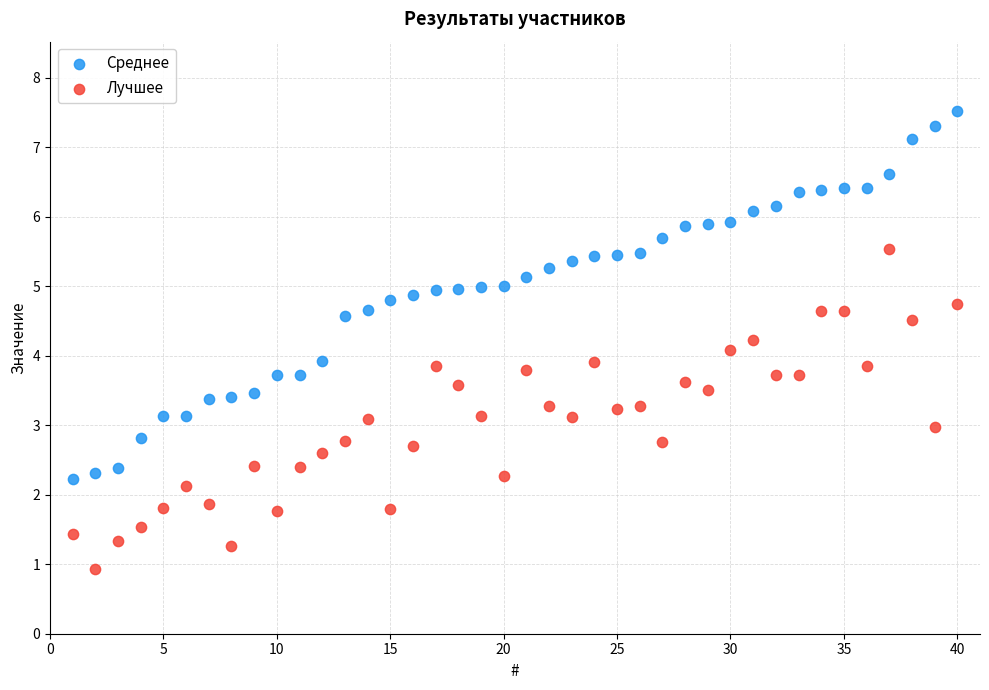

Which series reaches the minimum Y coordinate?

Лучшее